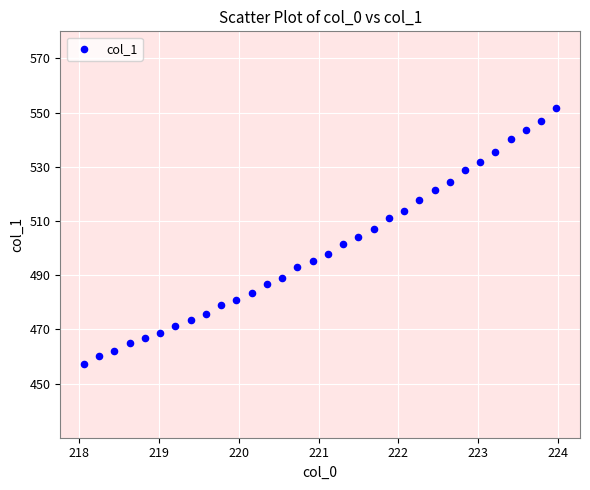

What is the range of X values (max minus min)?

5.9